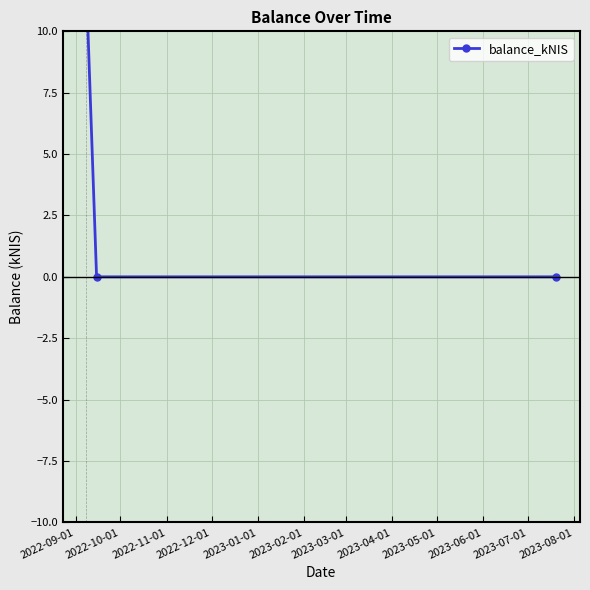

Does the chart display data point markers on the line(s)?

Yes